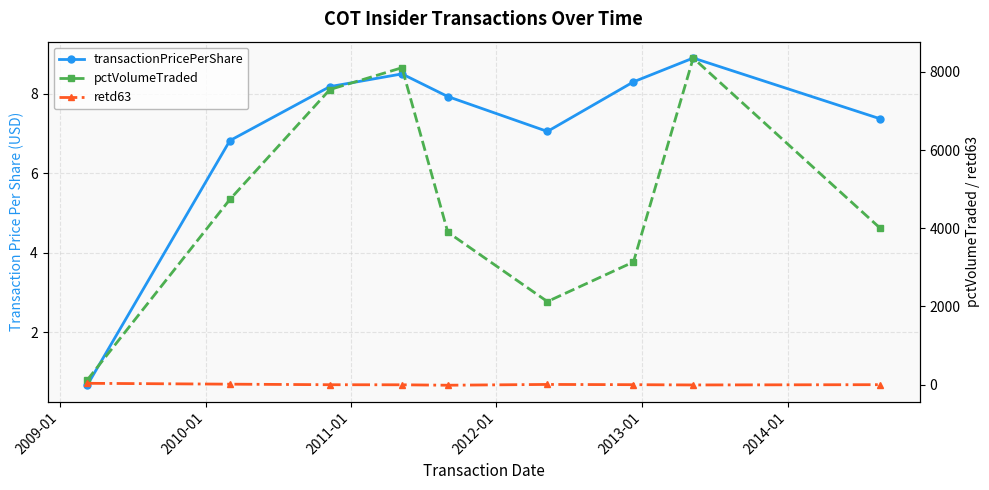

What is the difference between the maximum and second lowest values in the pctVolumeTraded series?

6230.0